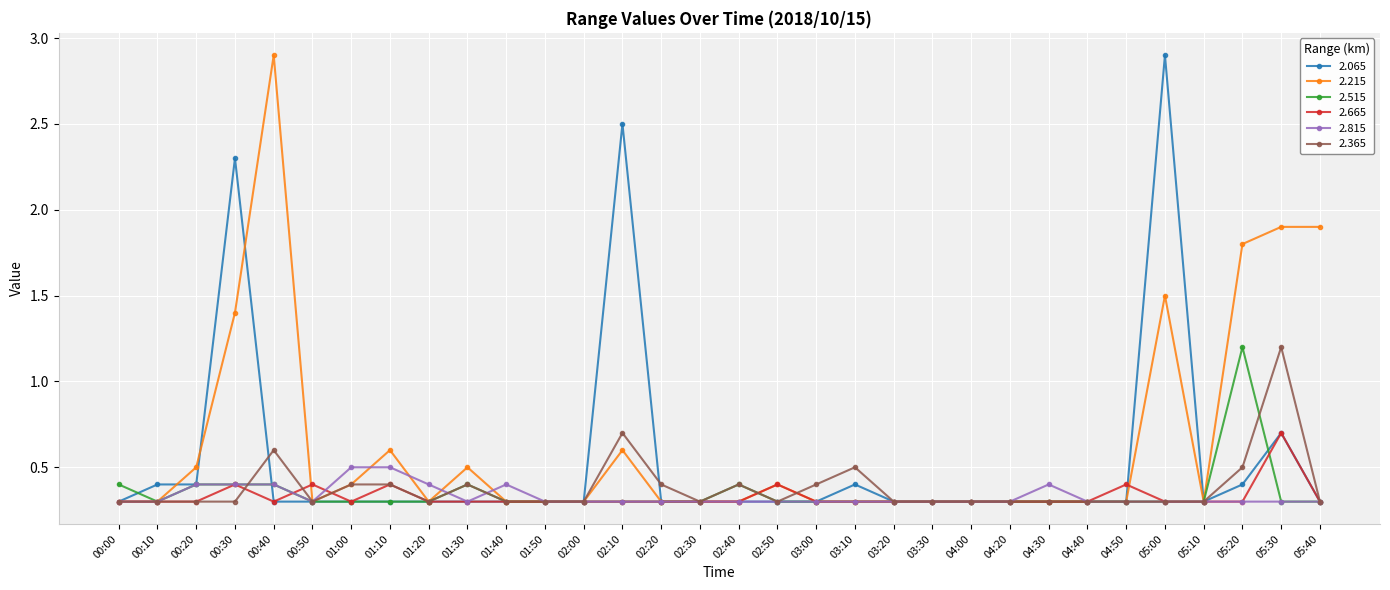

What is the total value across all series at 02:00?

1.8